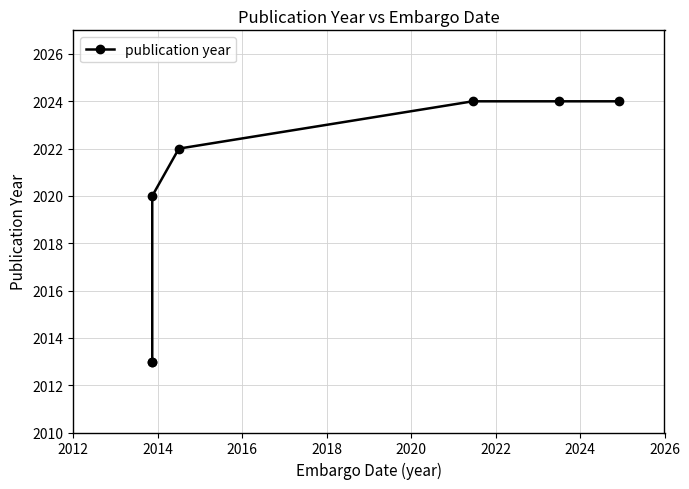

Which has a higher value, 2016 or 2014?

2016